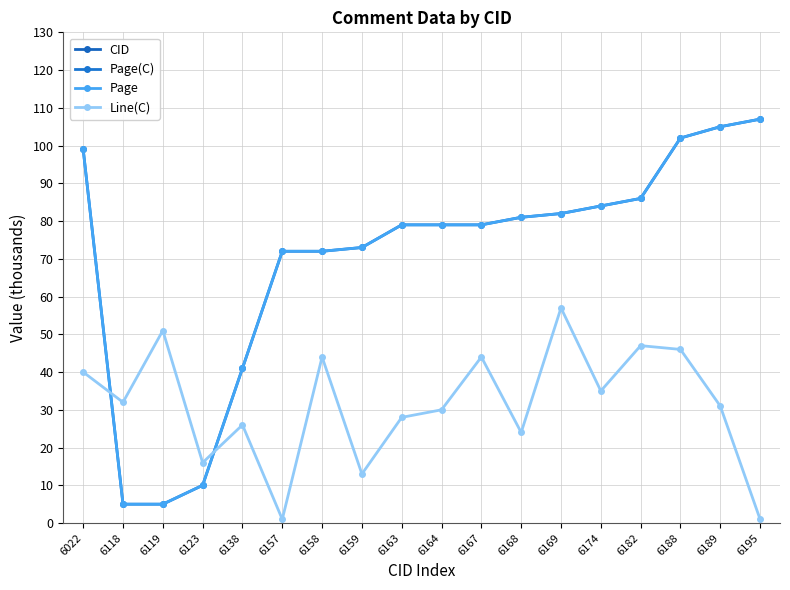

Reading left to right, list all the values displayed in this chart.

CID: 6022	6118	6119	6123	6138	6157	6158	6159	6163	6164	6167	6168	6169	6174	6182	6188	6189	6195
Page(C): 99	5	5	10	41	72	72	73	79	79	79	81	82	84	86	102	105	107
Page: 99	5	5	10	41	72	72	73	79	79	79	81	82	84	86	102	105	107
Line(C): 40	32	51	16	26	1	44	13	28	30	44	24	57	35	47	46	31	1